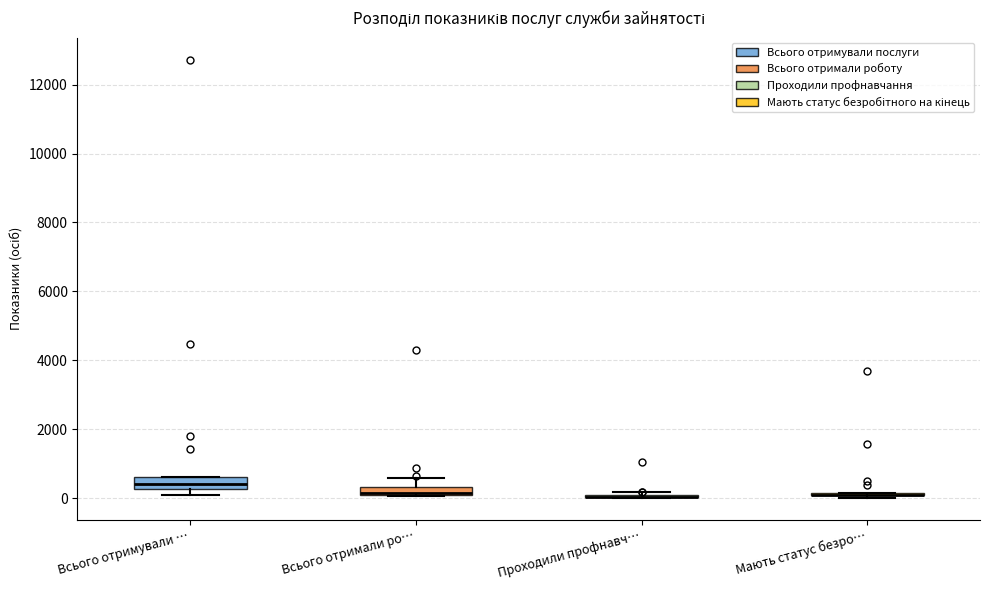

Where is the upper edge of the box for Всього отримували … on the y-axis? The values are not printed on the chart, so give them approximately, as read against the axis.

600